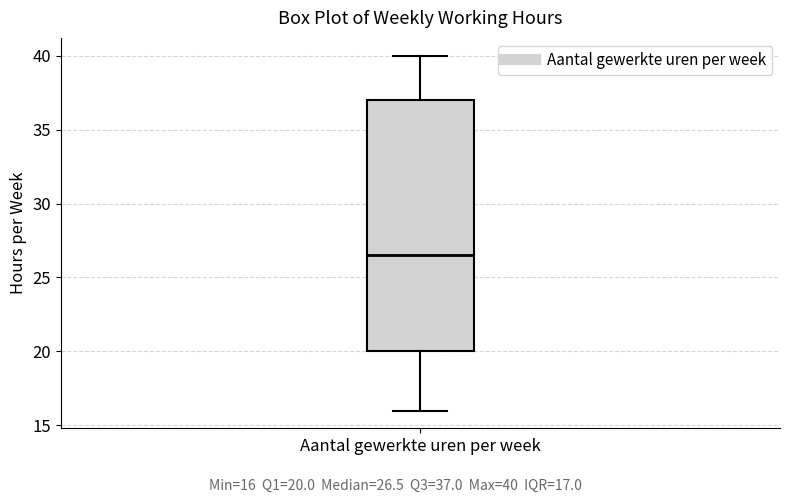

Transcribe this box plot: give where the median line is, the range the box spans, and where the two whiskers end, as read against the y-axis. The values are not printed on the chart, so give them approximately, as read against the axis.

median 26.5, box 20.0 to 37.0, whiskers 16.0 to 40.0